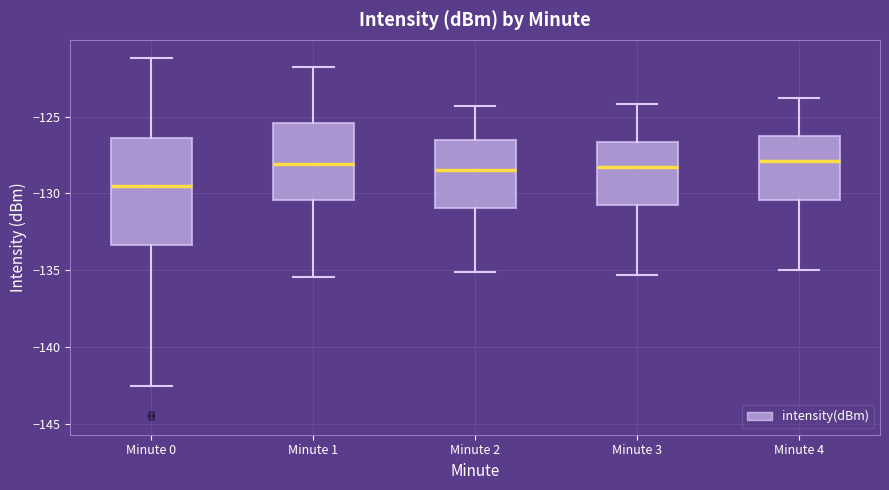

Reading left to right, read every box against the y-axis: the position of its median line, the range the box covers, and the ends of its whiskers. The values are not printed on the chart, so give them approximately, as read against the axis.

Minute 0: median -129.5, box -133.5 to -126.5, whiskers -142.5 to -121.0
Minute 1: median -128.0, box -130.5 to -125.5, whiskers -135.5 to -122.0
Minute 2: median -128.5, box -131.0 to -126.5, whiskers -135.0 to -124.5
Minute 3: median -128.0, box -130.5 to -126.5, whiskers -135.5 to -124.0
Minute 4: median -128.0, box -130.5 to -126.5, whiskers -135.0 to -124.0